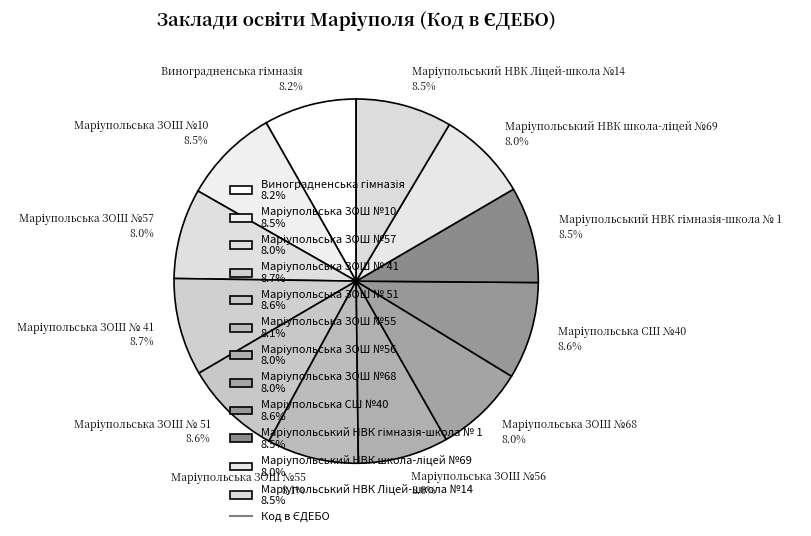

How many slices are in this pie chart?

12